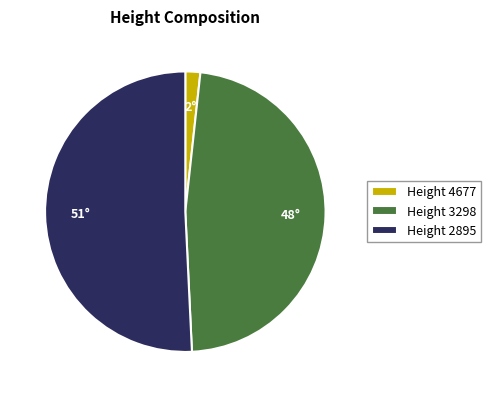

How many slices are in this pie chart?

3